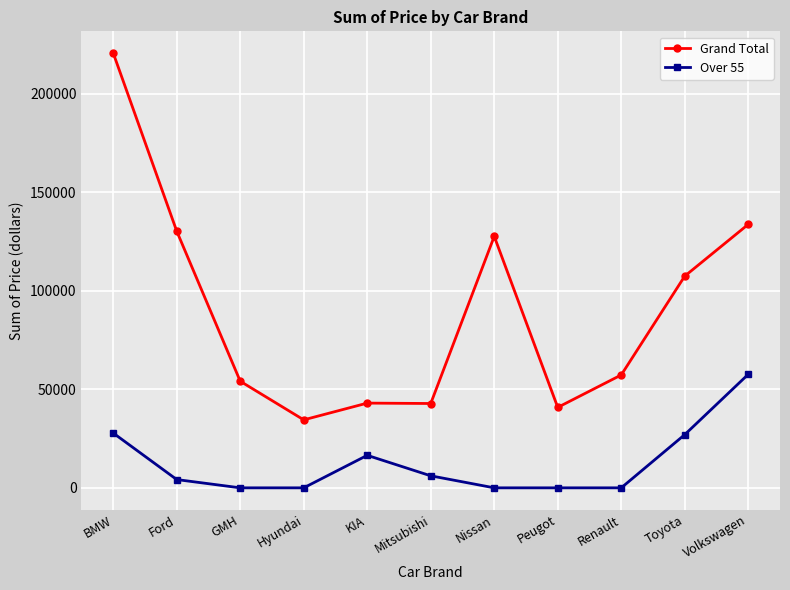

Read the Grand Total value at Peugot.

40832